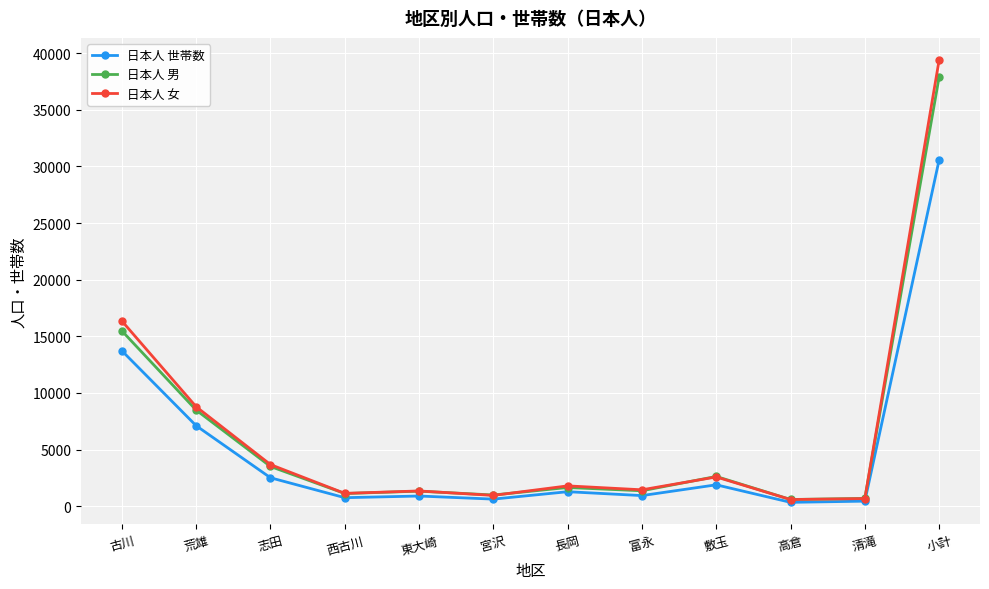

Is the value of 日本人 女 at 長岡 greater than the value of 日本人 男 at 古川?

No